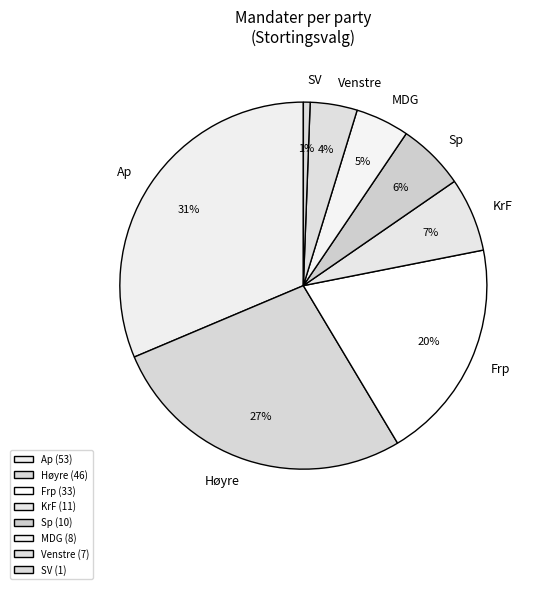

What is the ratio of the value at Frp to the value at Ap?

0.6